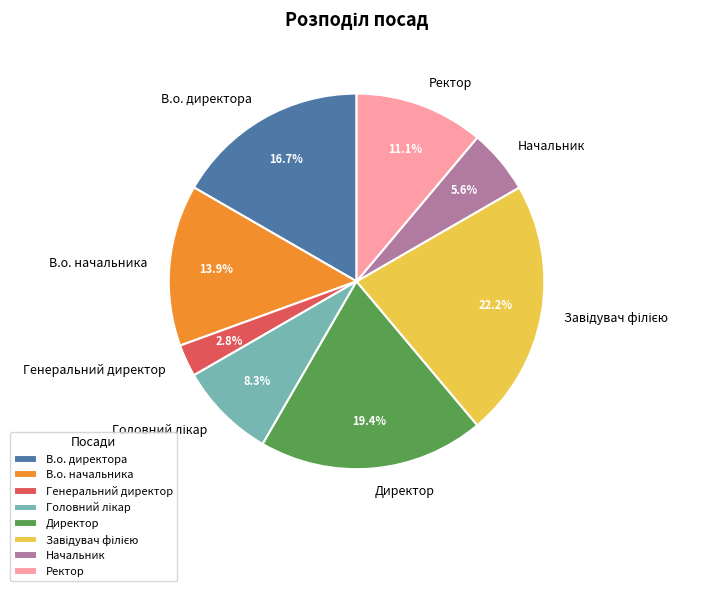

Count the number of slices in the pie.

8